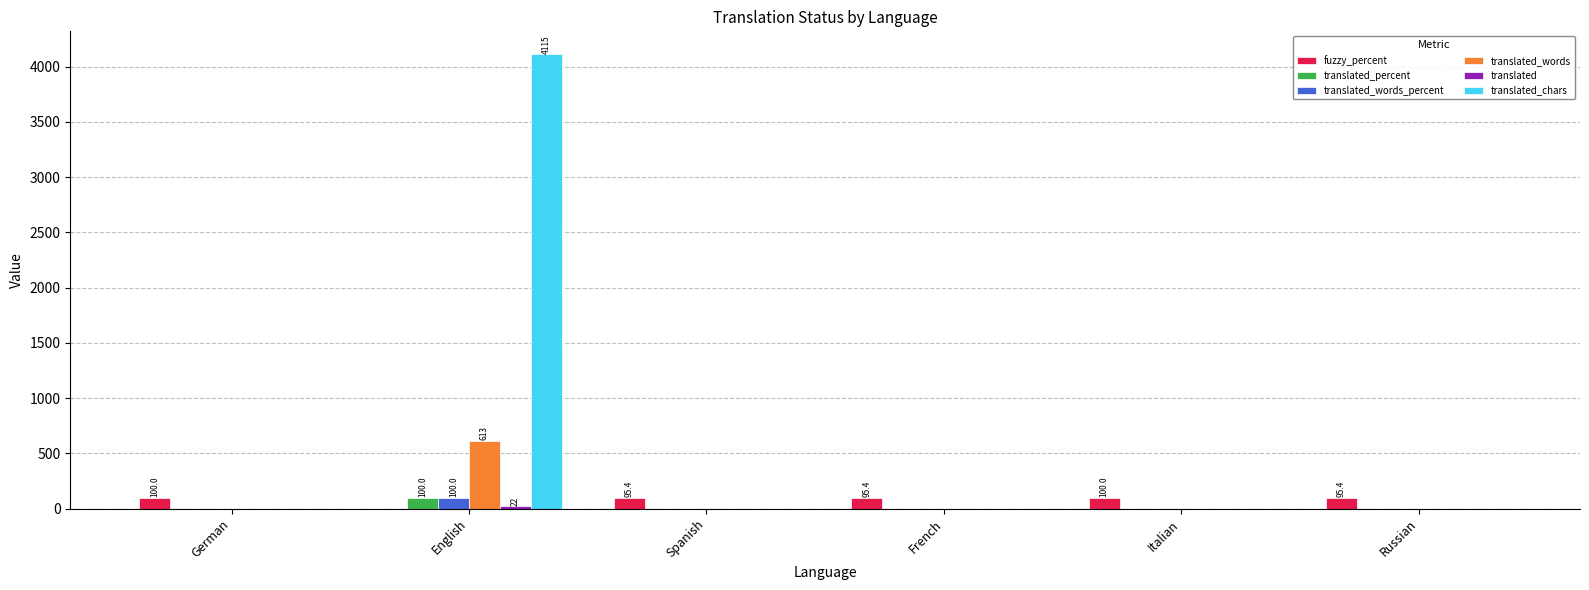

How many groups of bars are there?

6